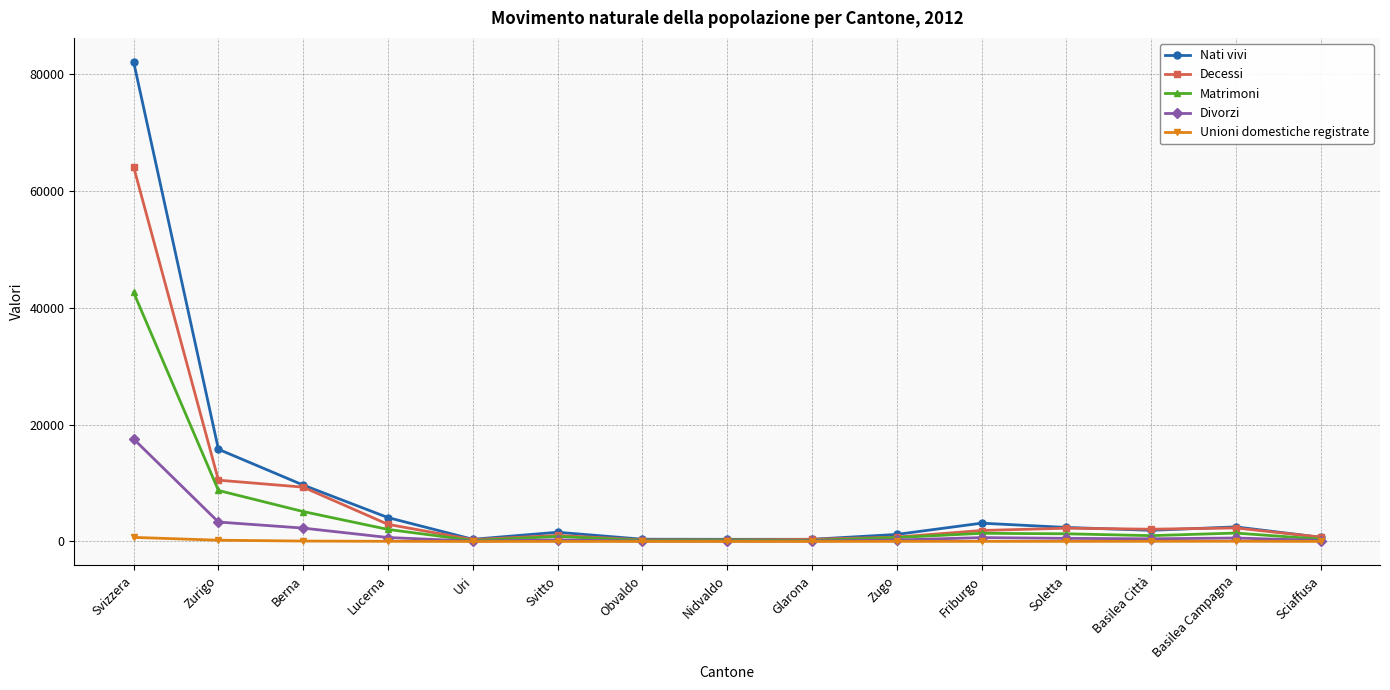

Which series has the largest total across all categories?

Nati vivi